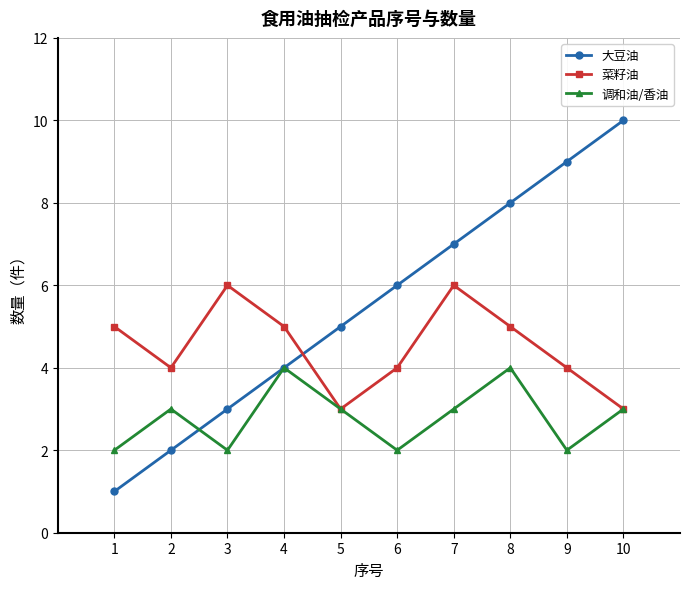

How many 大豆油 values are between 3 and 8?

6